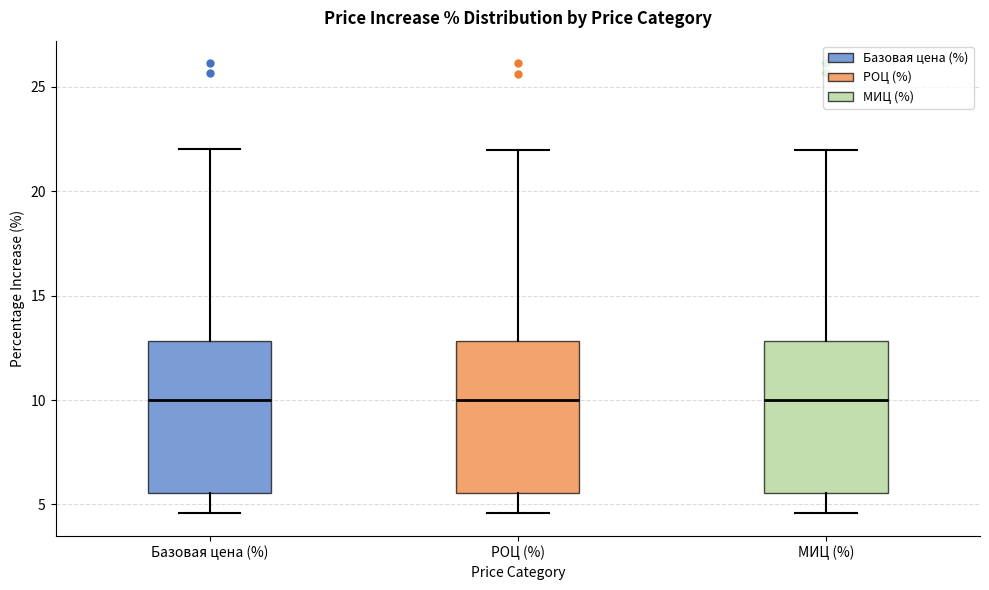

Reading left to right, transcribe this box plot: for each box, give where its median line is, the range the box spans, and where its two whiskers end, as read against the y-axis. The values are not printed on the chart, so give them approximately, as read against the axis.

Базовая цена (%): median 10.0, box 5.5 to 13.0, whiskers 4.5 to 22.0
РОЦ (%): median 10.0, box 5.5 to 13.0, whiskers 4.5 to 22.0
МИЦ (%): median 10.0, box 5.5 to 13.0, whiskers 4.5 to 22.0